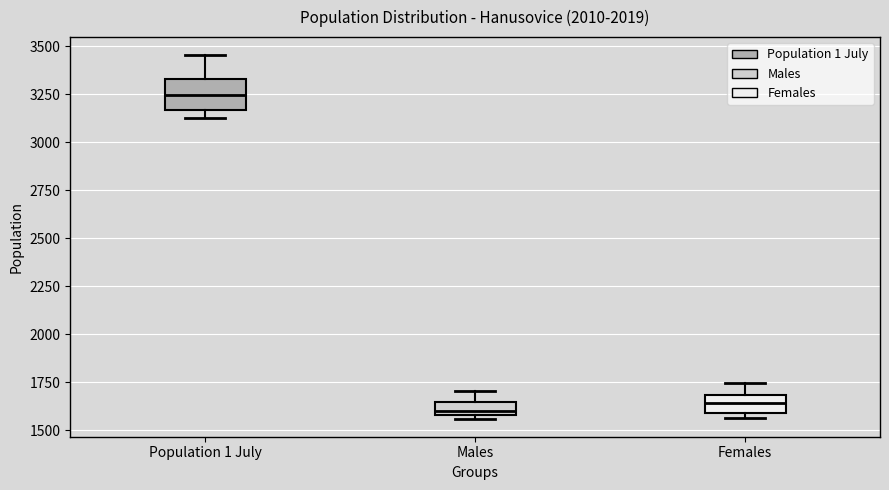

Which box is the tallest, from its lower edge to its upper edge?

Population 1 July